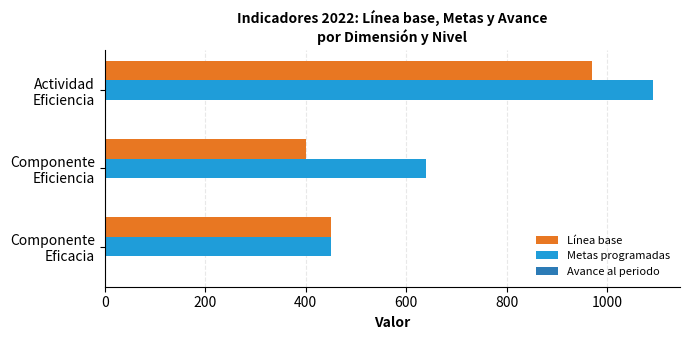

What is the maximum value for Metas programadas?

1090.0